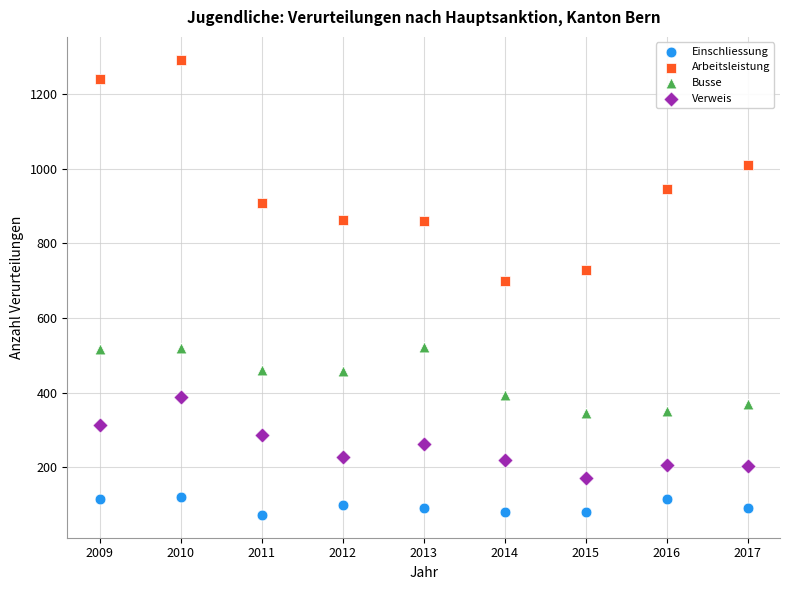

What are all the series names shown in the legend?

Einschliessung, Arbeitsleistung, Busse, Verweis